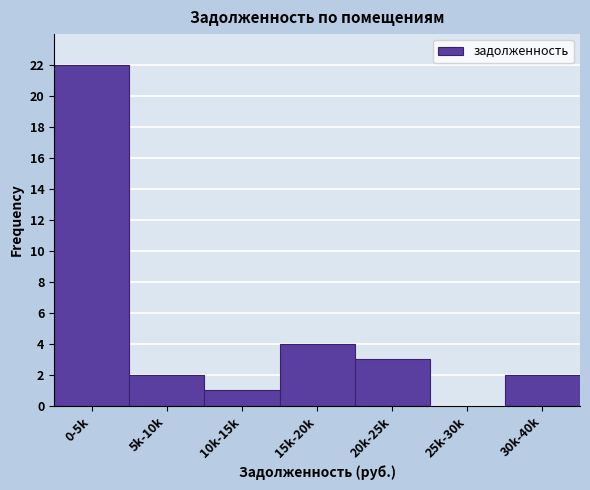

Reading left to right, what are all the values shown in this chart?

0-5k=22	5k-10k=2	10k-15k=1	15k-20k=4	20k-25k=3	25k-30k=0	30k-40k=2